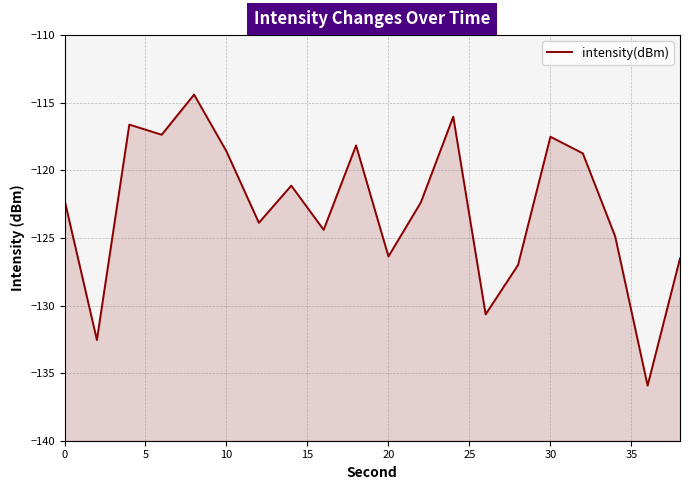

What is the value of the 15th point from the left?

-127.0